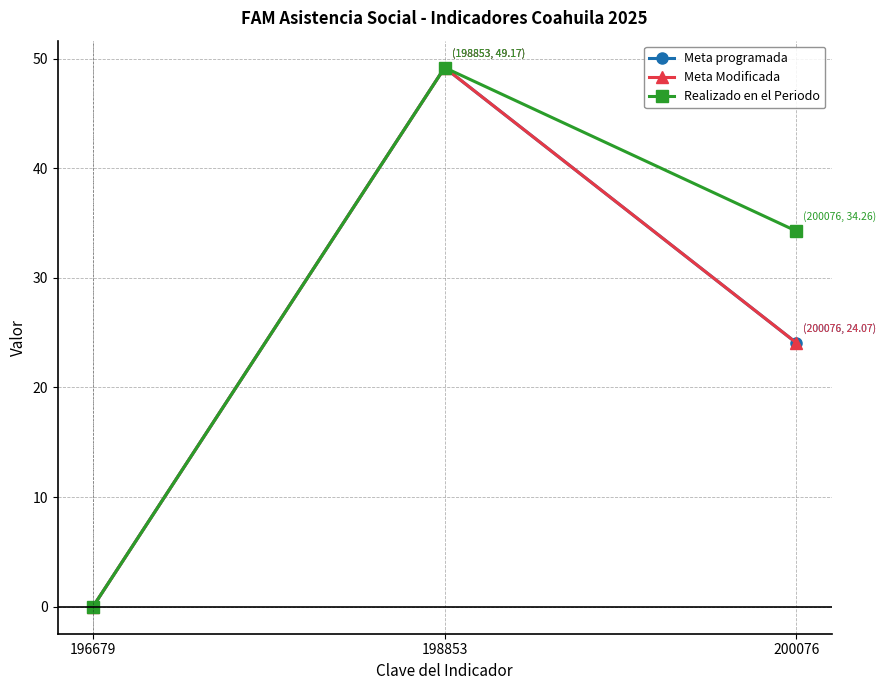

Does the chart have visible grid lines?

Yes